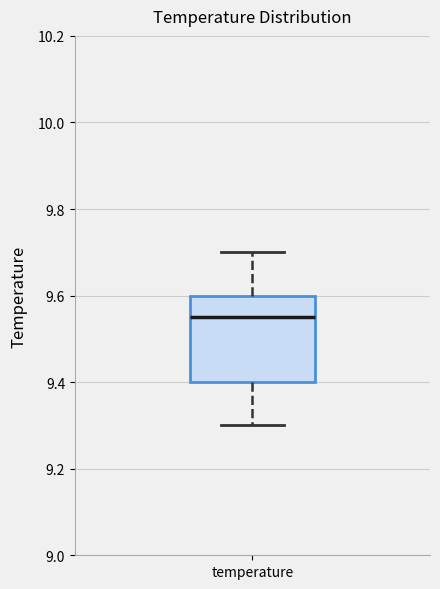

Transcribe this box plot: give where the median line is, the range the box spans, and where the two whiskers end, as read against the y-axis. The values are not printed on the chart, so give them approximately, as read against the axis.

median 9.56, box 9.40 to 9.60, whiskers 9.30 to 9.70